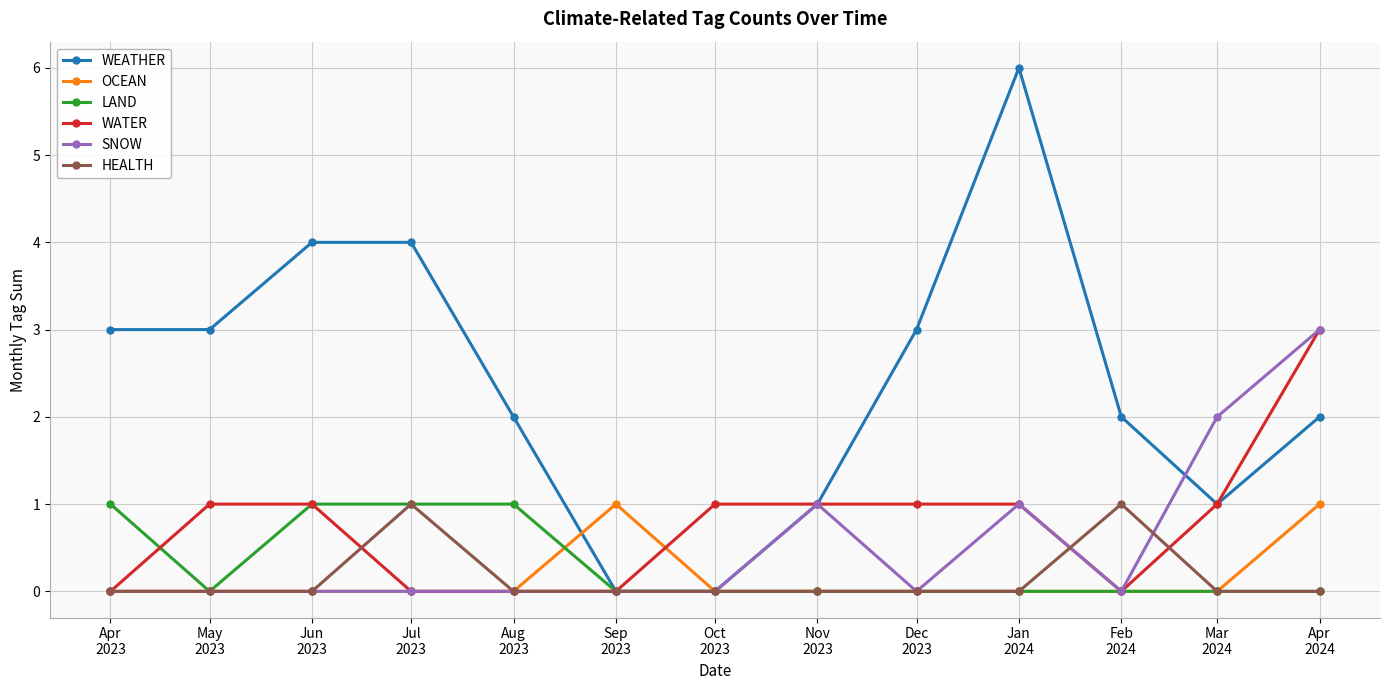

Count the number of data series in this chart.

6